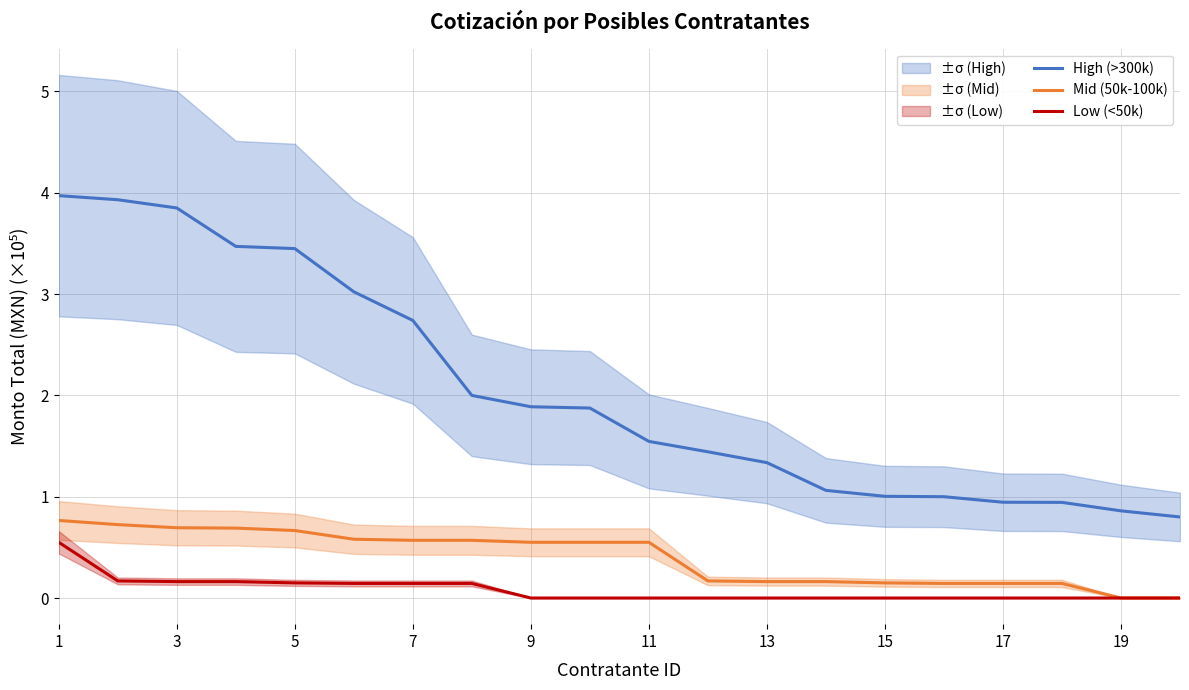

What are all the series names shown in the legend?

High (>300k), Mid (50k-100k), Low (<50k)